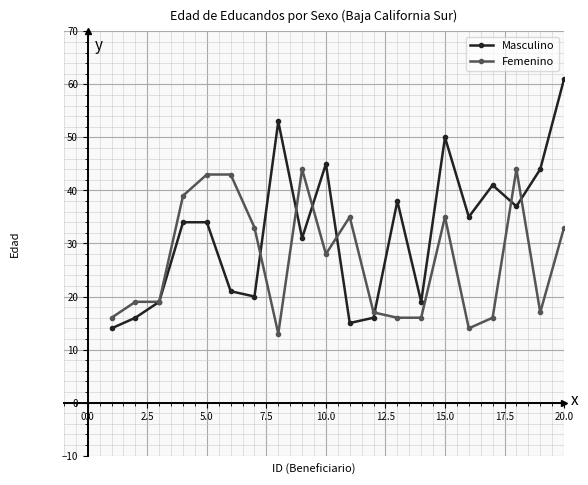

True or false: Masculino and Femenino cross at least once.

True